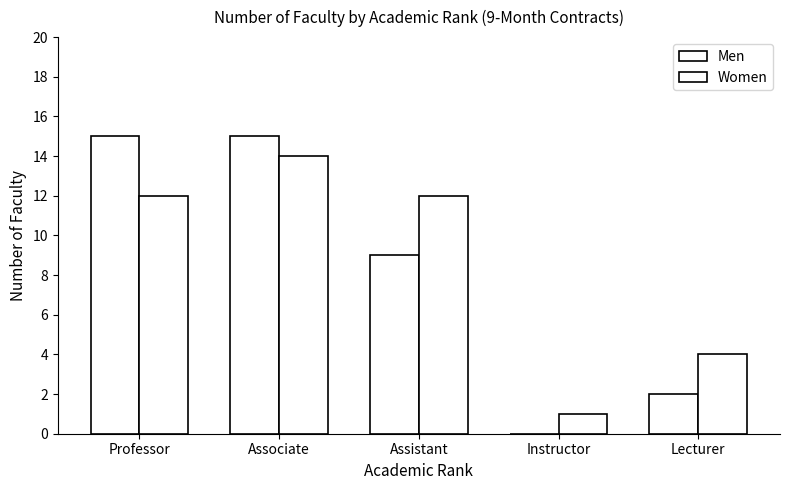

Rank the series by their maximum value, from highest to lowest.

Men, Women